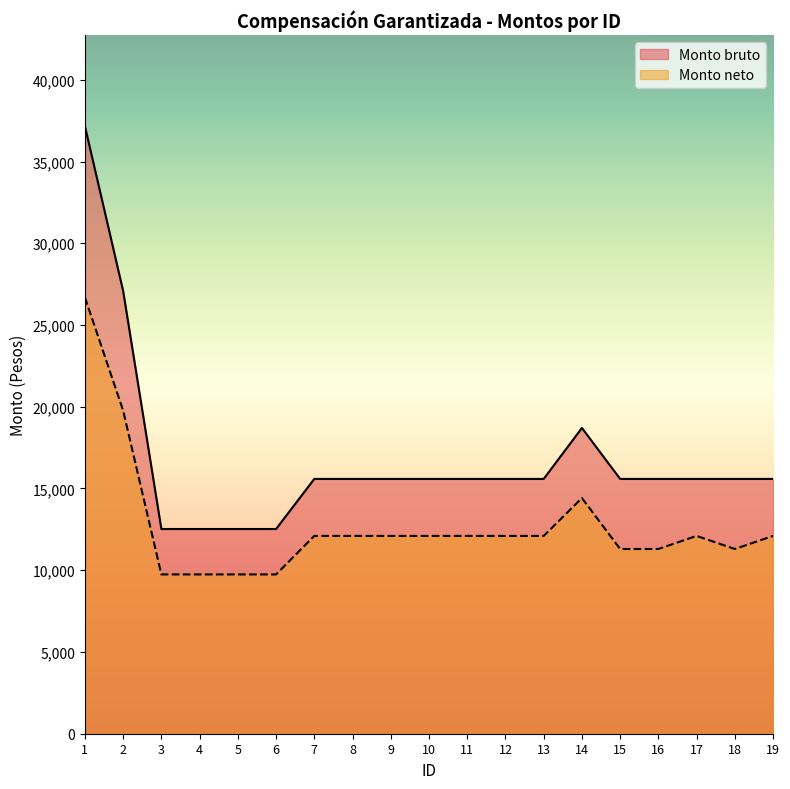

True or false: Monto neto has a value of 12099.5 at 19.

True